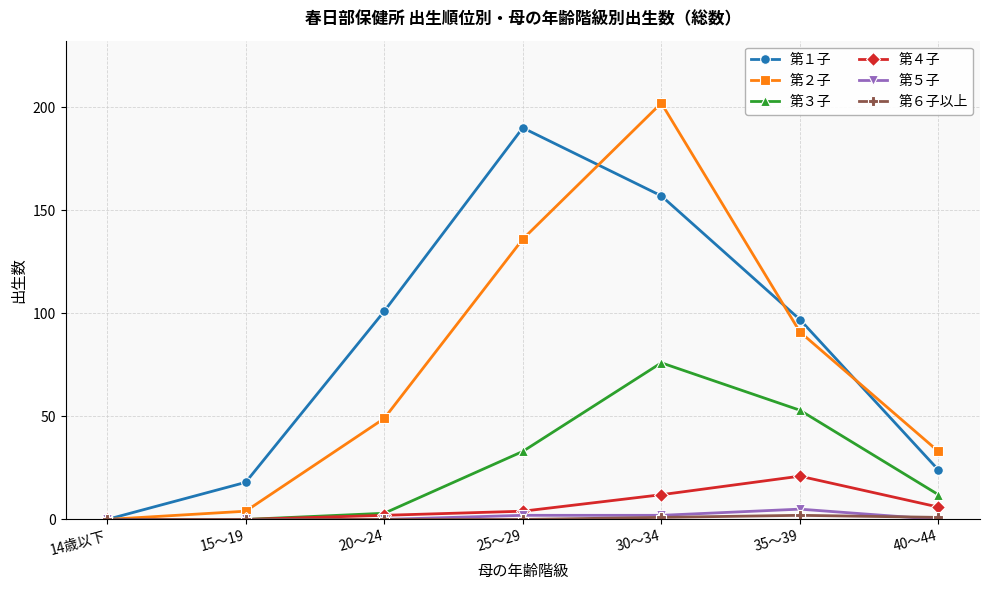

What is the maximum value shown in the chart?

202